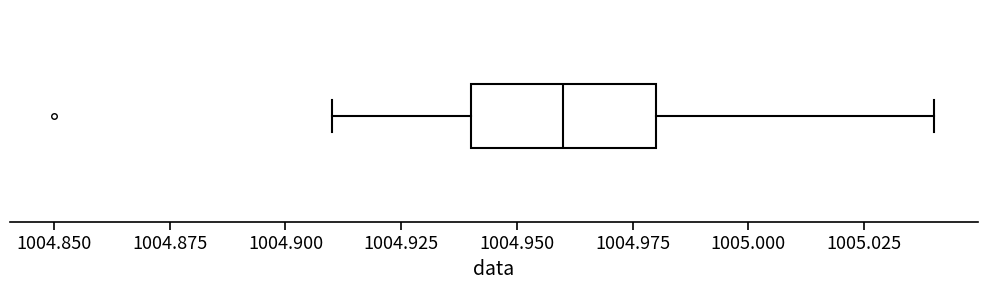

Where is the right edge of the box on the x-axis? The values are not printed on the chart, so give them approximately, as read against the axis.

1004.98